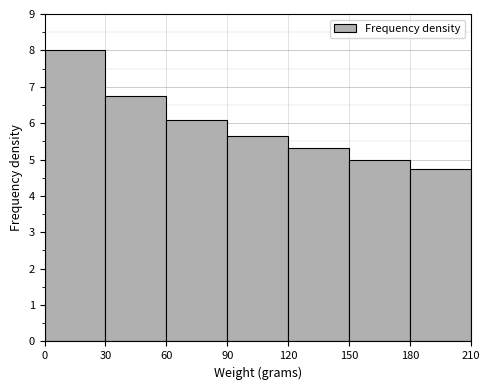

What is the height of the bar covering 90 to 120 on the x-axis? The values are not printed on the chart, so give them approximately, as read against the axis.

5.7